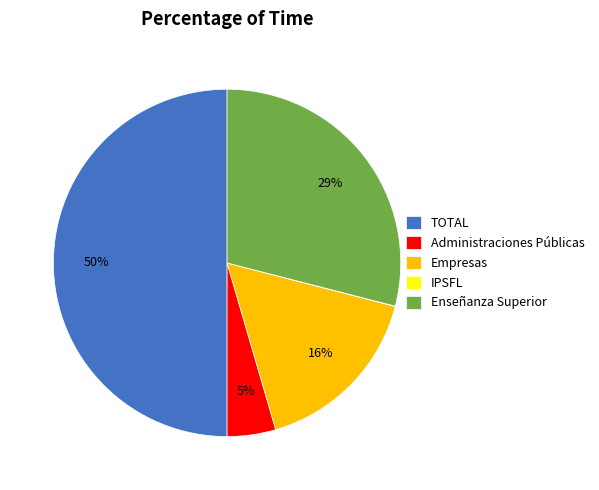

To the nearest percent, what portion does TOTAL represent?

50%